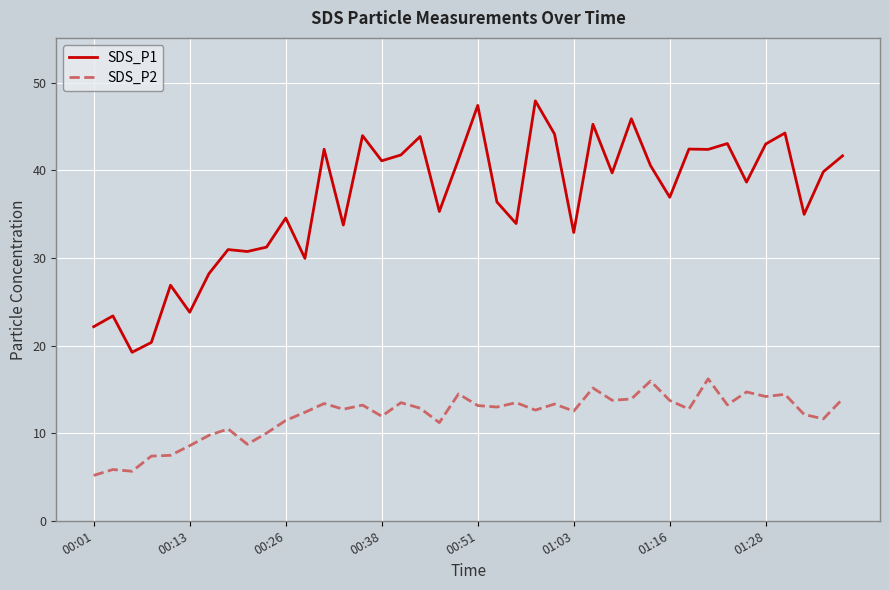

True or false: SDS_P2 and SDS_P1 intersect in this chart.

False